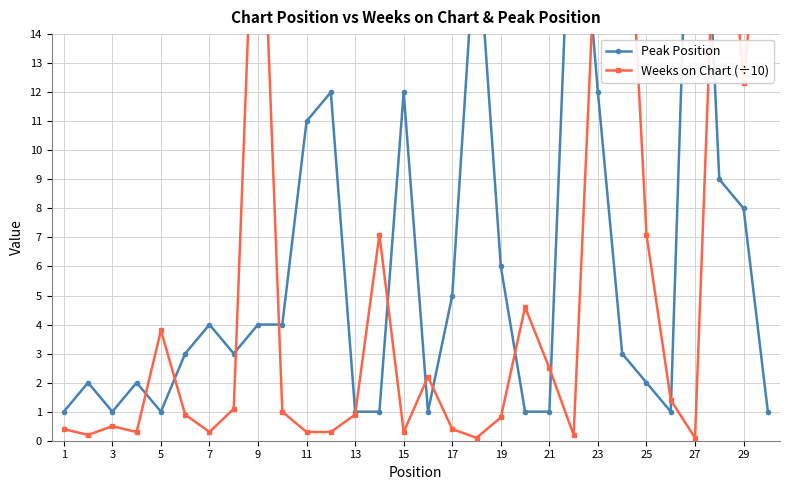

Reading right to left, extract all data points from this chart.

Peak Position: 1.0	8.0	9.0	27.0	1.0	2.0	3.0	12.0	22.0	1.0	1.0	6.0	18.0	5.0	1.0	12.0	1.0	1.0	12.0	11.0	4.0	4.0	3.0	4.0	3.0	1.0	2.0	1.0	2.0	1.0
Weeks on Chart (÷10): 21.6	12.3	22.5	0.1	1.4	7.1	23.2	18.9	0.2	2.5	4.6	0.8	0.1	0.4	2.2	0.3	7.1	0.9	0.3	0.3	1.0	23.1	1.1	0.3	0.9	3.8	0.3	0.5	0.2	0.4